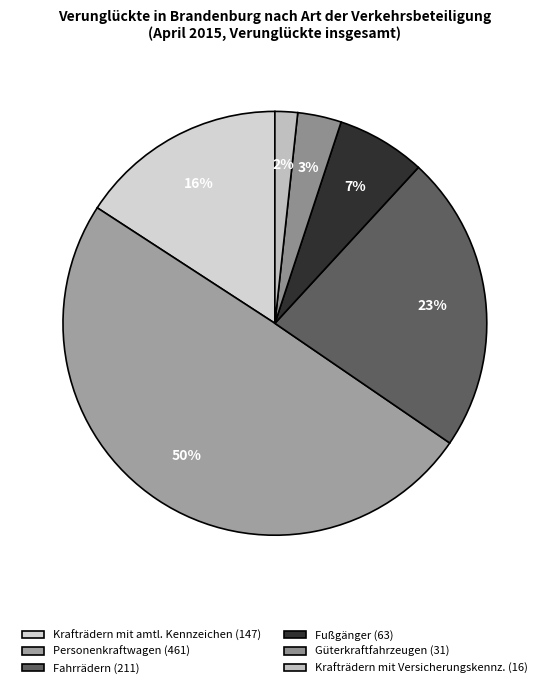

Is there a majority slice in this chart?

No